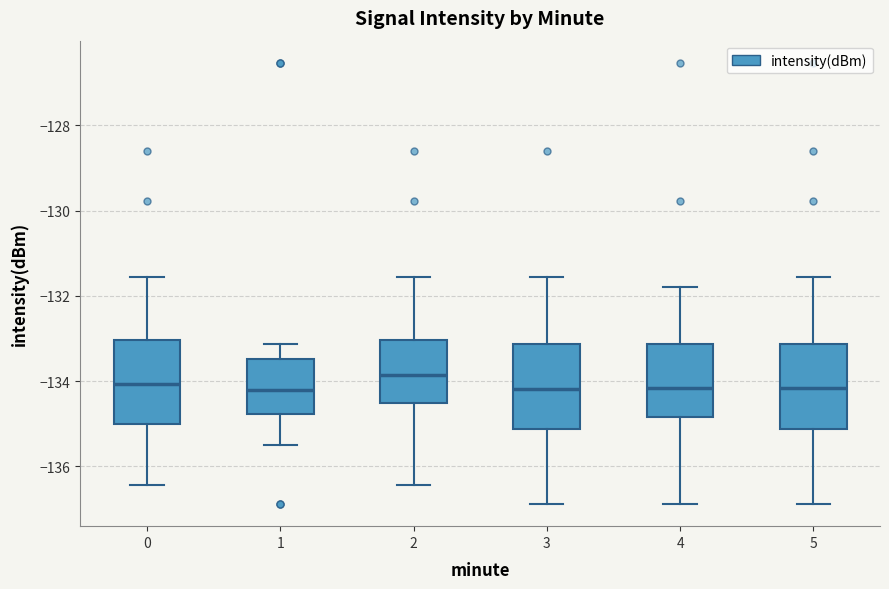

Which box's median line is the highest?

2